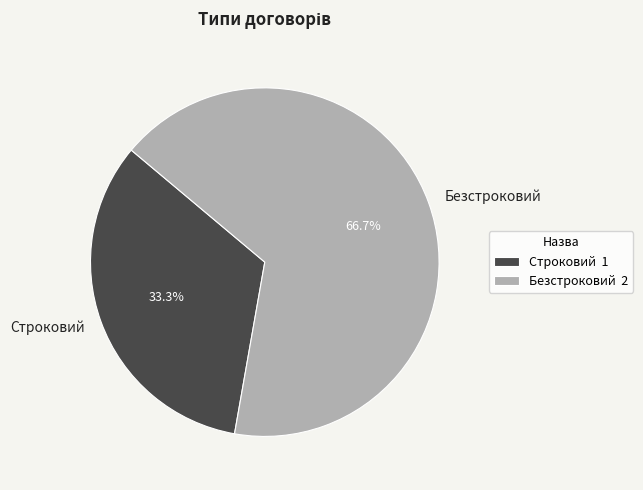

Count the number of slices in the pie.

2